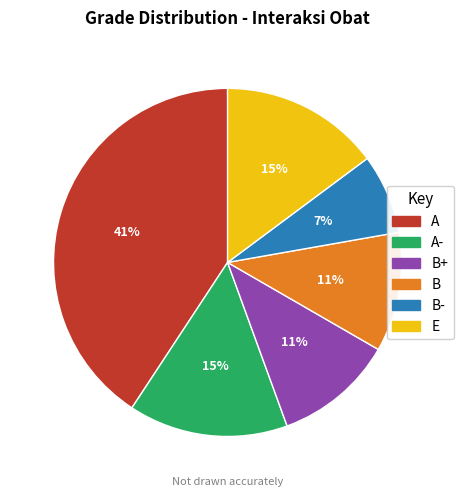

Is A the majority of the pie?

No